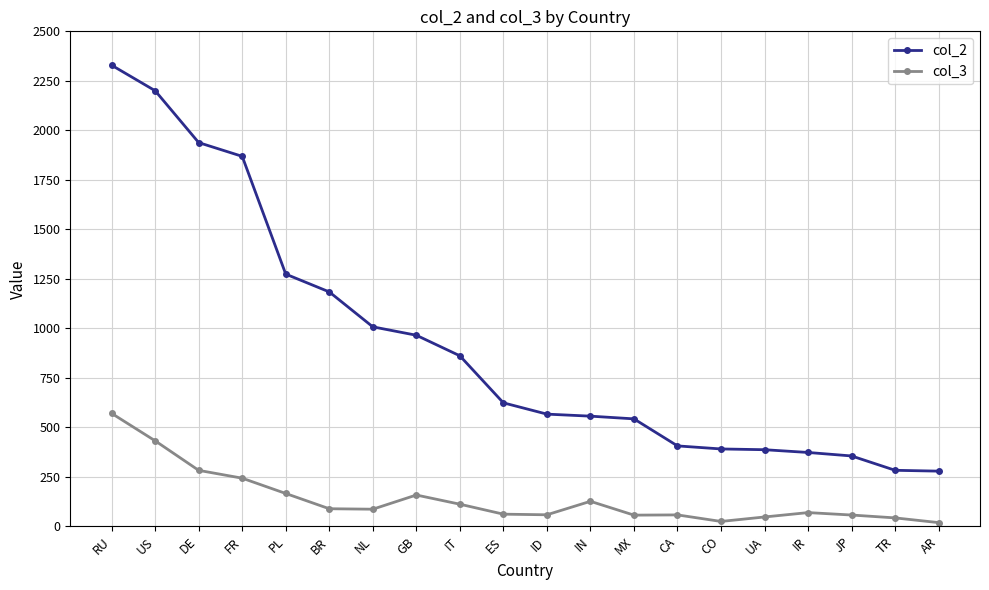

True or false: col_2 and col_3 cross at least once.

False